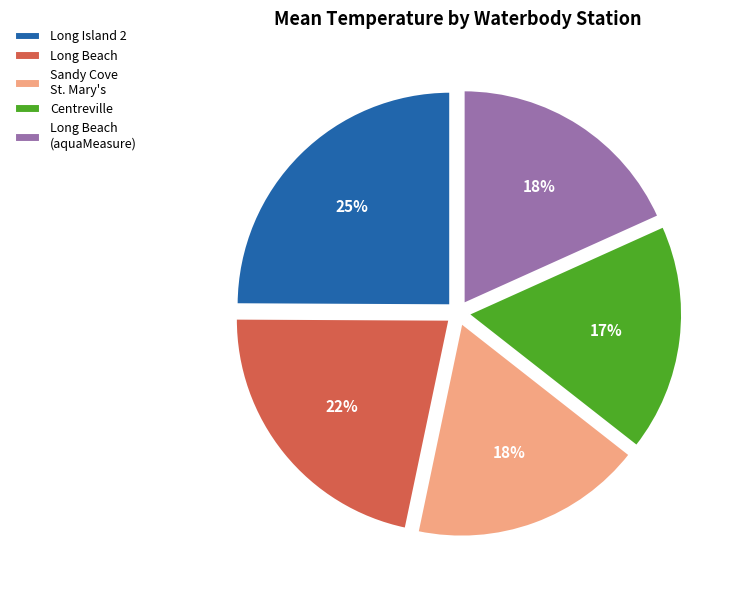

Is there any slice that represents more than half of the pie?

No